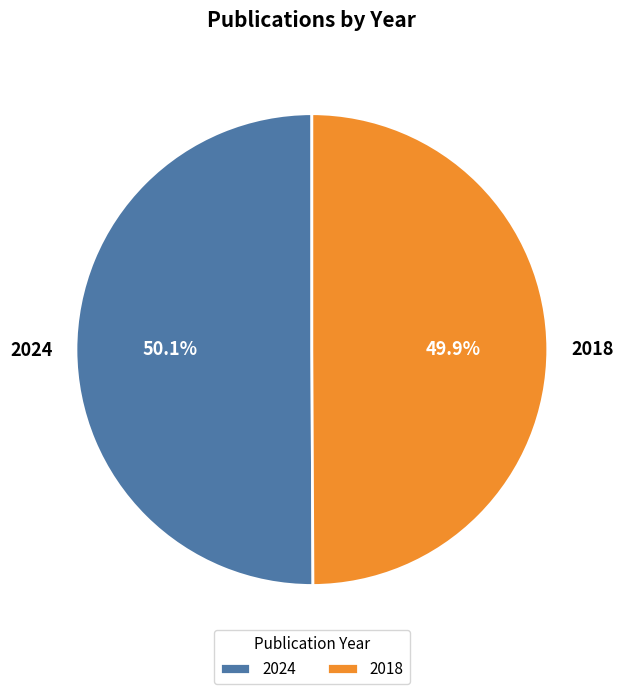

The 2018 slice represents 39% of the pie. True or false?

False